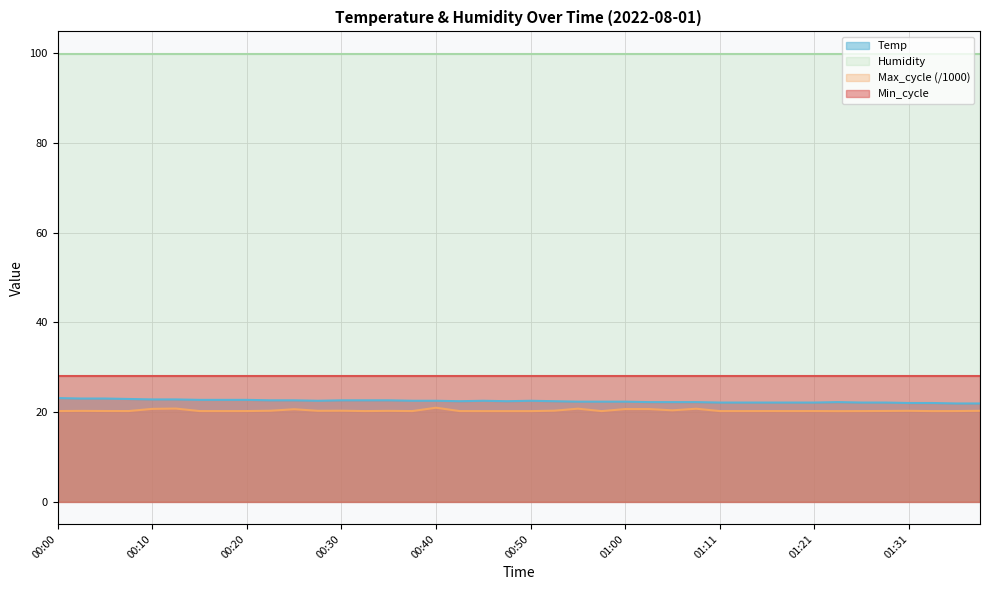

Does the chart have visible grid lines?

Yes